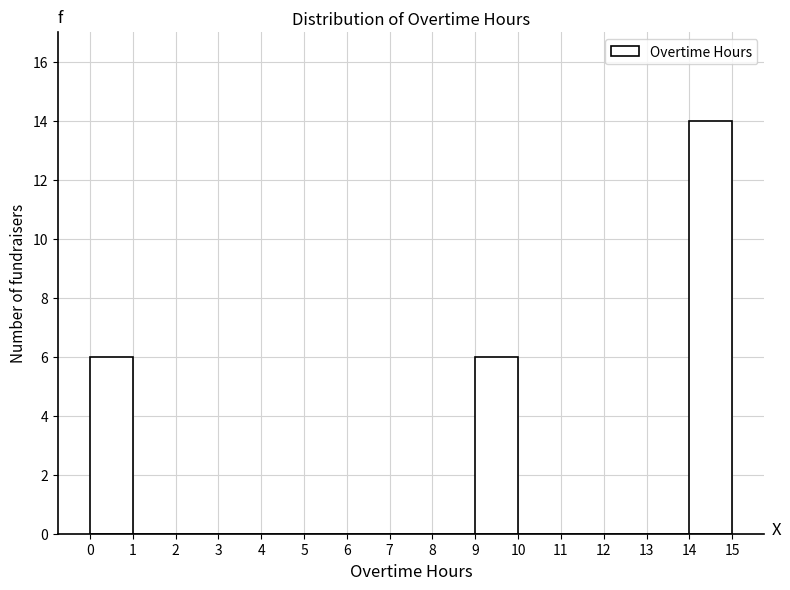

Which range on the x-axis has the tallest bar?

14 to 15